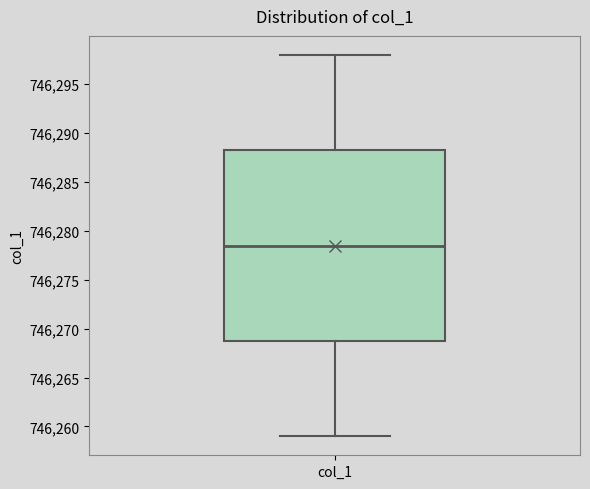

Read this box plot against the y-axis: the position of the median line, the range covered by the box, and the ends of both whiskers. The values are not printed on the chart, so give them approximately, as read against the axis.

median 746278.5, box 746269.0 to 746288.5, whiskers 746259.0 to 746298.0